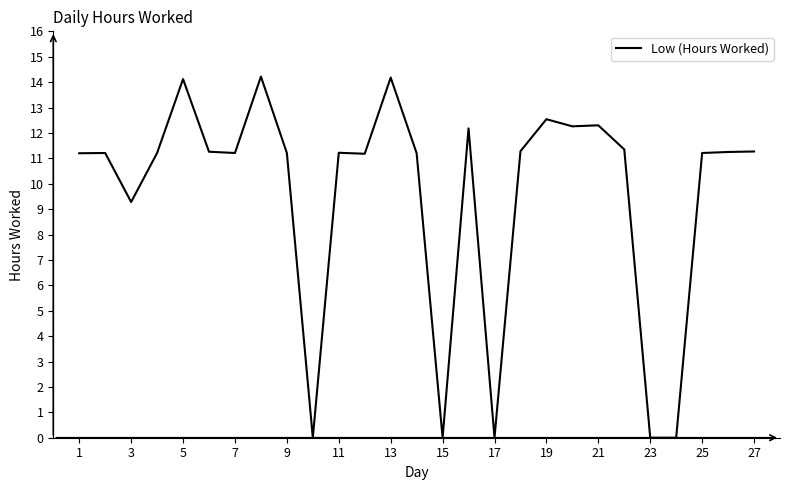

What is the difference between the maximum and minimum values?

14.2